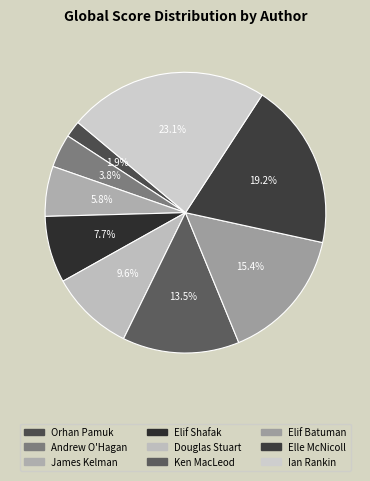

How many slices are in this pie chart?

9